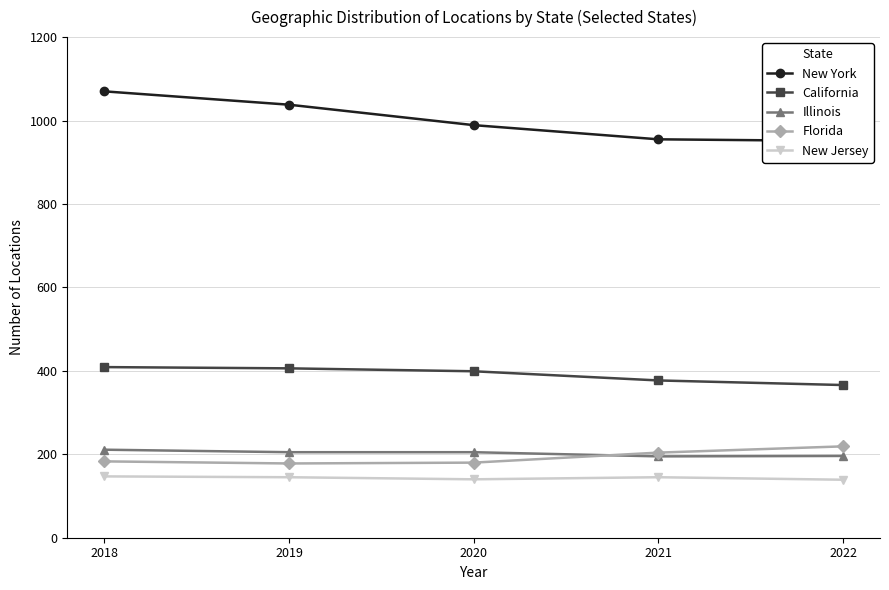

At 2018, list the series in order from smallest to largest.

New Jersey, Florida, Illinois, California, New York